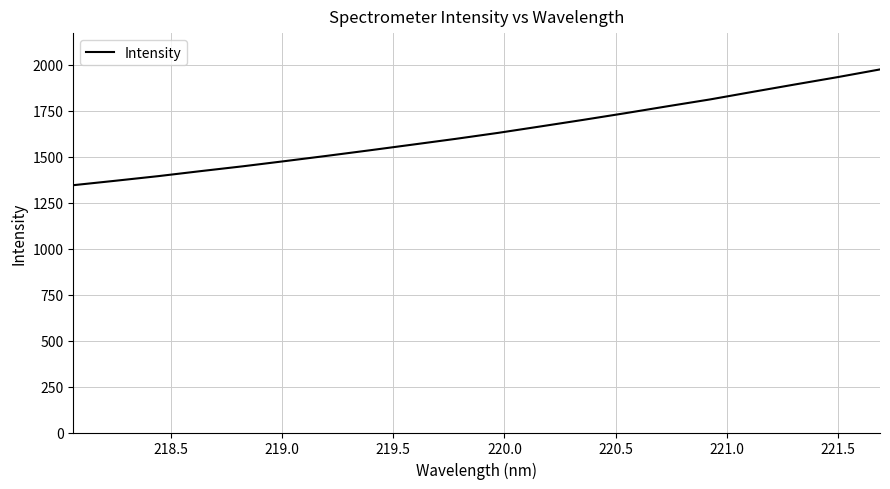

How many lines are shown in the chart?

1